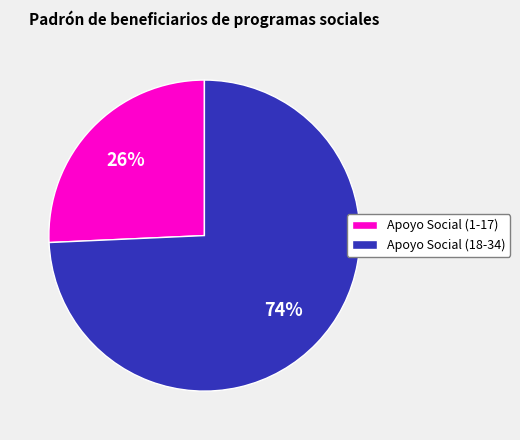

What percentage is the Apoyo Social (18-34) slice, to the nearest percent?

74%